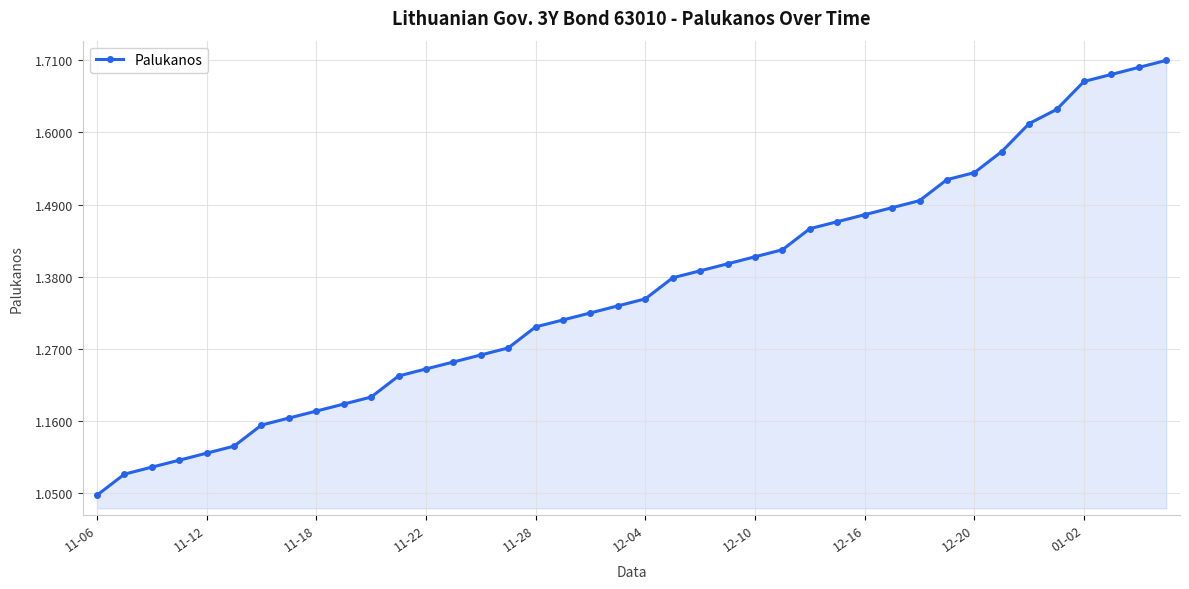

What is the difference between the maximum and minimum values?

0.7